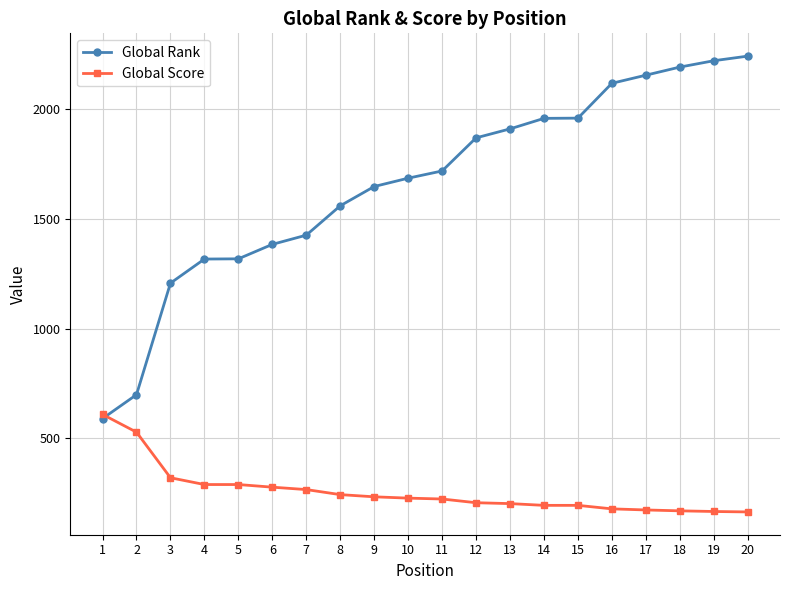

Rank the series by their maximum value, from highest to lowest.

Global Rank, Global Score